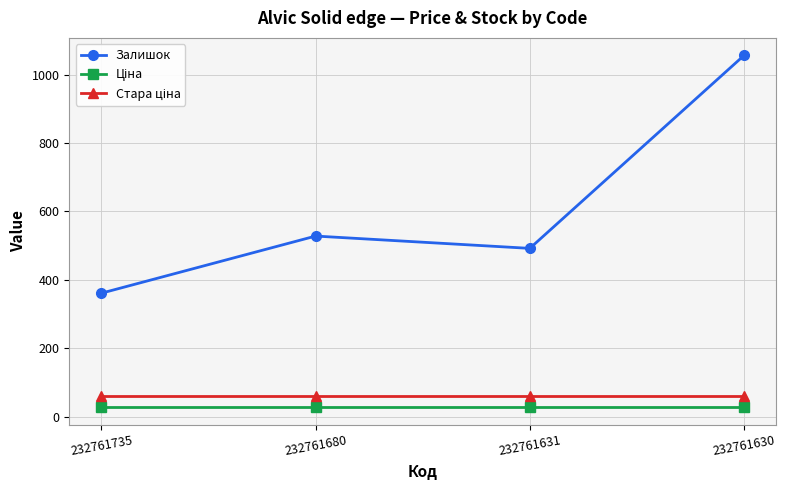

What is the spread (max minus min) of values at 232761735?

334.0